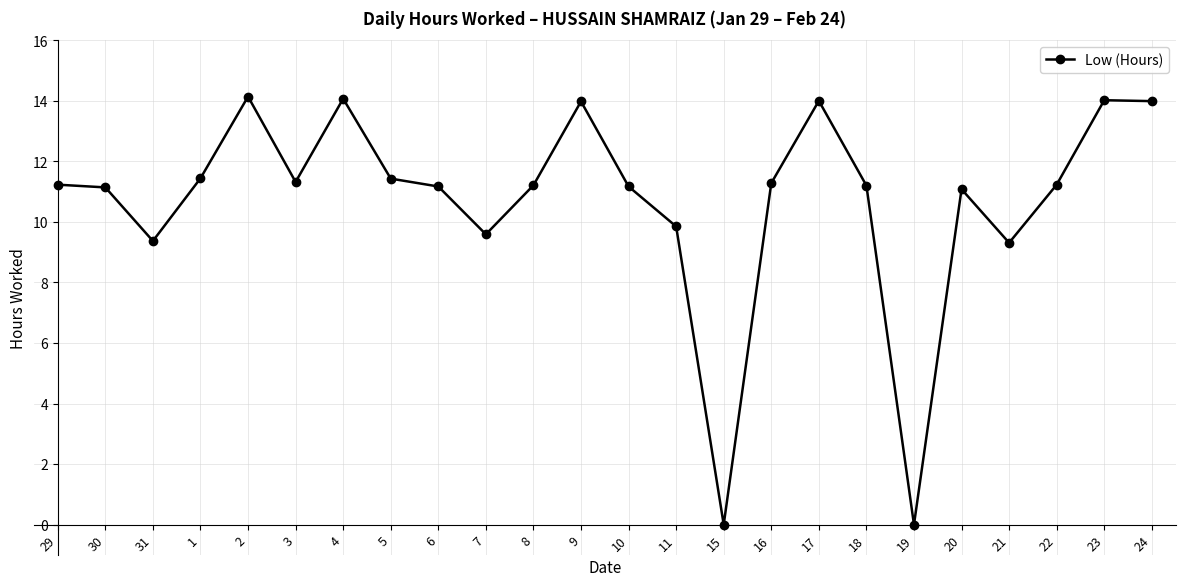

What is the greatest value displayed?

14.1